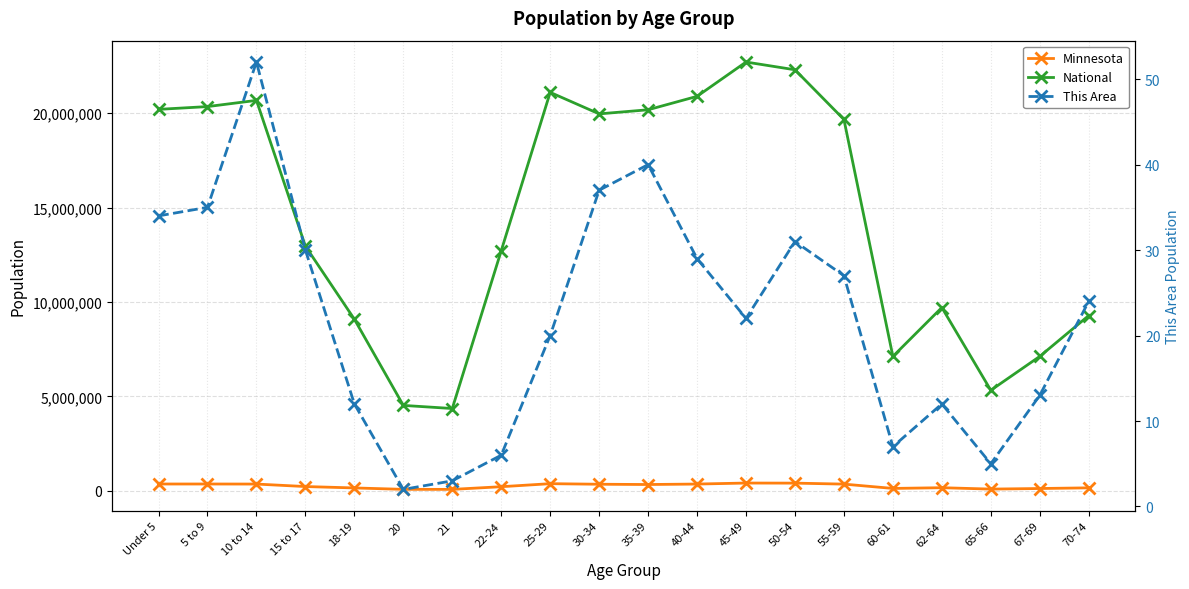

Reading left to right, extract all data points from this chart.

Minnesota: 355504	355536	352342	220681	147148	72732	70594	212325	372686	342900	328190	352904	406203	401695	349589	120761	159014	86158	116412	151857
National: 20201362	20348657	20677194	12954254	9086089	4519129	4354294	12712576	21101849	19962099	20179642	20890964	22708591	22298125	19664805	7113727	9704197	5319902	7115361	9278166
This Area: 34	35	52	30	12	2	3	6	20	37	40	29	22	31	27	7	12	5	13	24